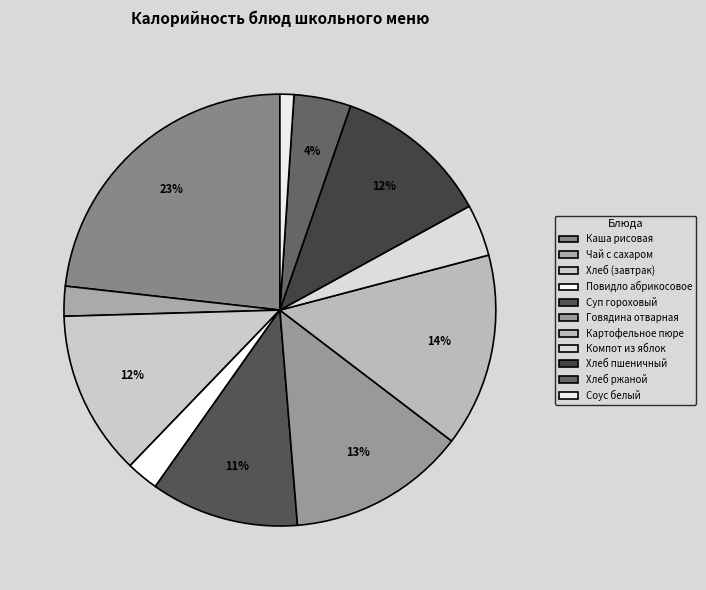

To the nearest percent, what portion does Суп гороховый represent?

11%